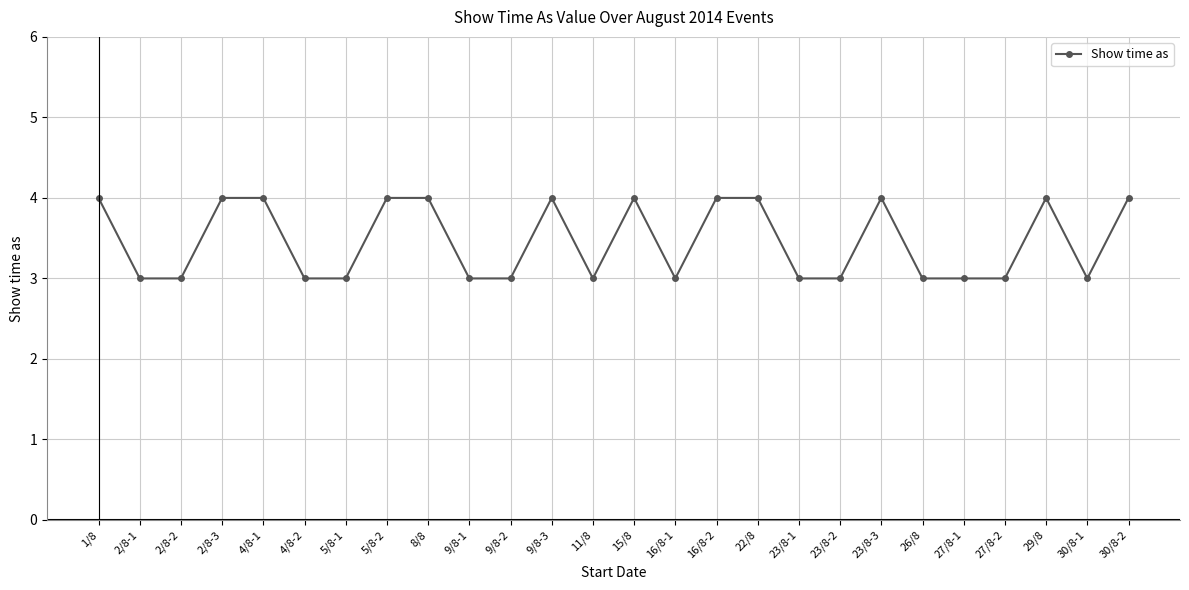

How many values are between 3 and 4?

26